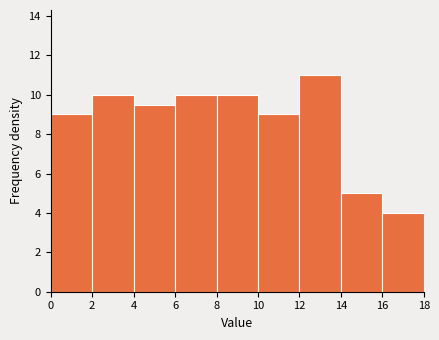

Reading left to right, list every bar in this chart as the range it spans on the x-axis followed by its height. The values are not printed on the chart, so give them approximately, as read against the axis.

0 to 2: 9.0
2 to 4: 10.0
4 to 6: 9.6
6 to 8: 10.0
8 to 10: 10.0
10 to 12: 9.0
12 to 14: 11.0
14 to 16: 5.0
16 to 18: 4.0